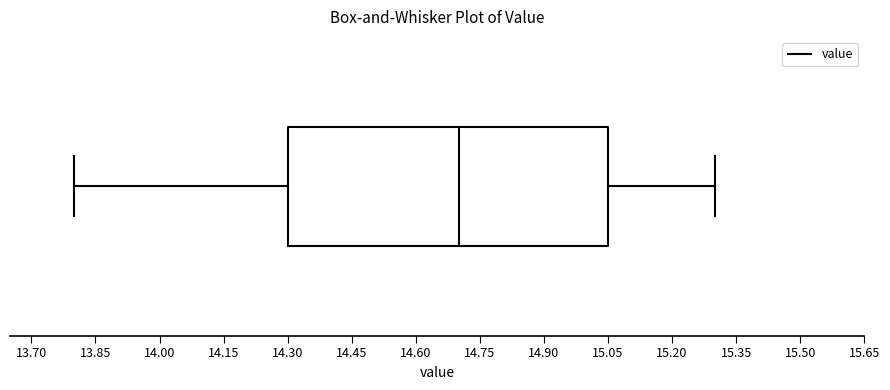

Where is the right edge of the box on the x-axis? The values are not printed on the chart, so give them approximately, as read against the axis.

15.06